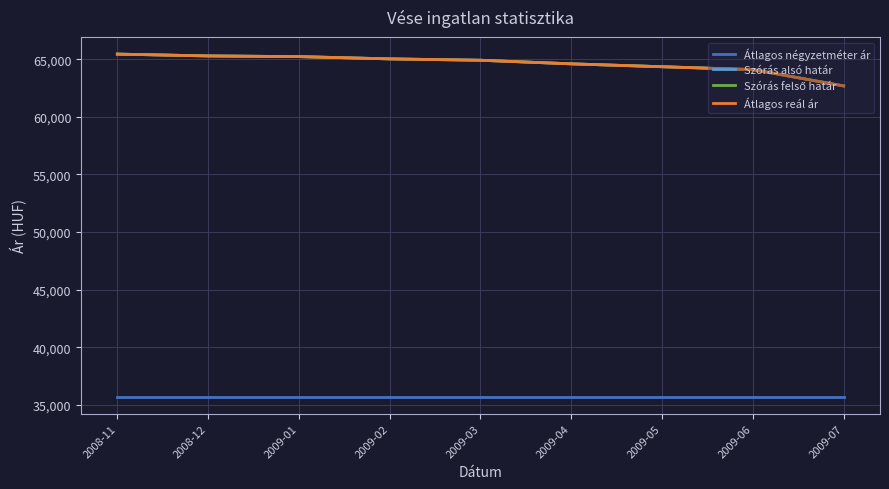

Is this an area chart (filled region under the line)?

No